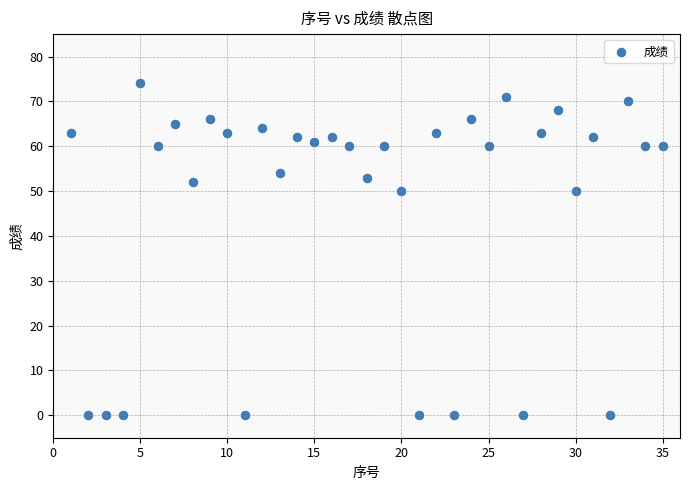

What is the range of X values (max minus min)?

34